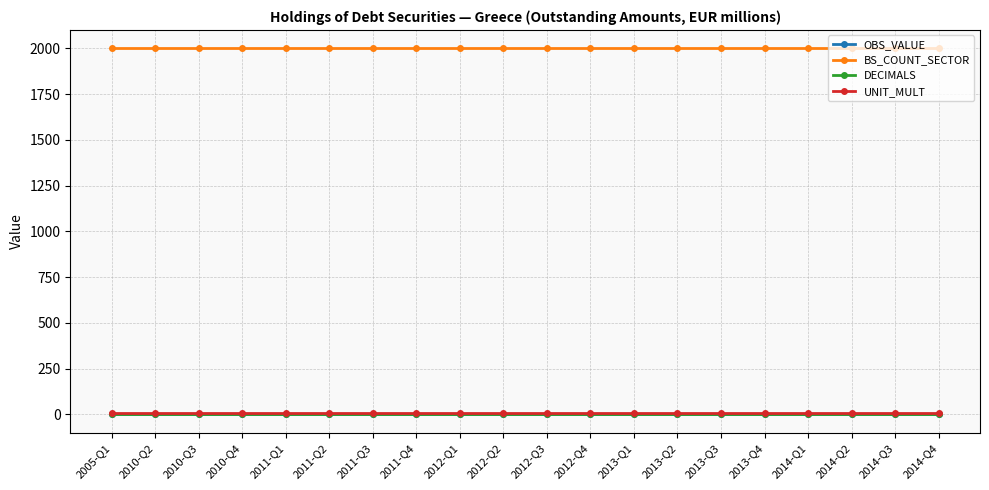

What is the average value of the UNIT_MULT series?

6